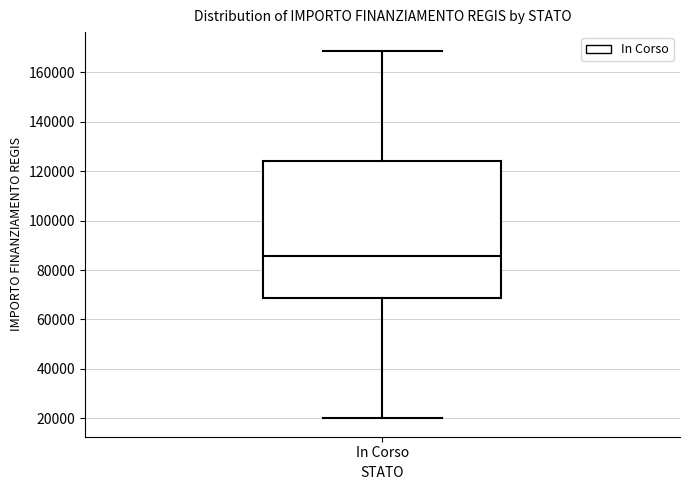

Read this box plot against the y-axis: the position of the median line, the range covered by the box, and the ends of both whiskers. The values are not printed on the chart, so give them approximately, as read against the axis.

median 86000, box 68000 to 124000, whiskers 20000 to 168000